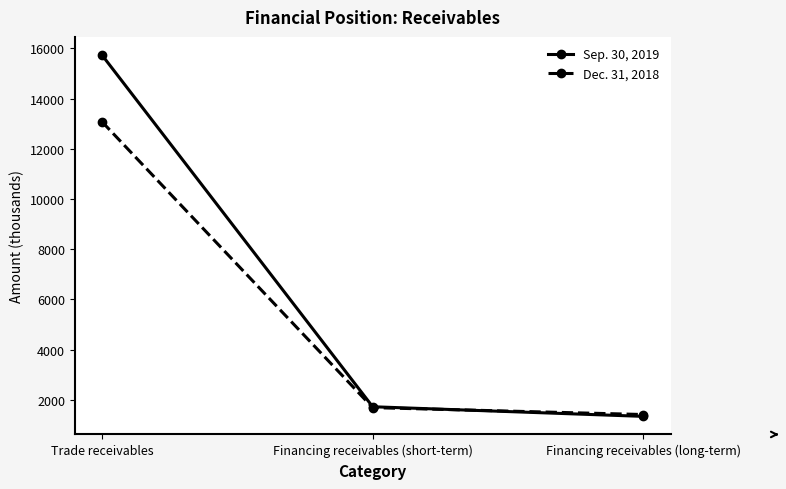

What is the sum of all Sep. 30, 2019 values?

18804